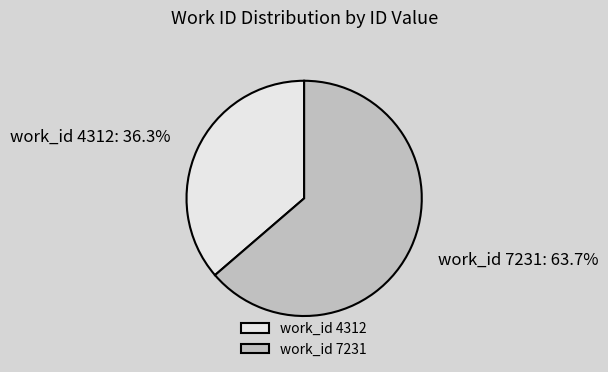

Rank the categories by value from highest to lowest.

work_id 7231, work_id 4312